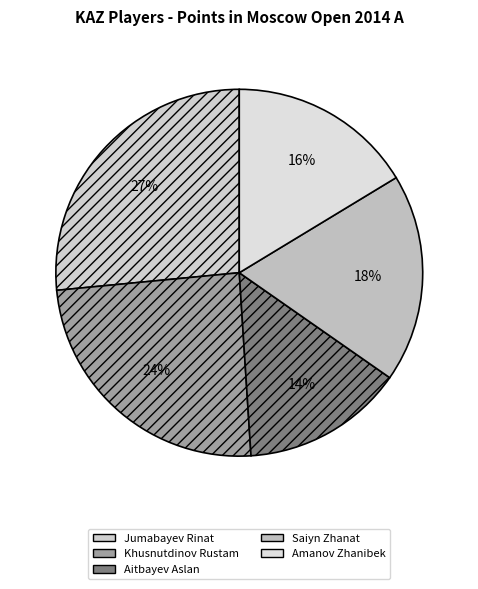

Which slice is the smallest?

Aitbayev Aslan